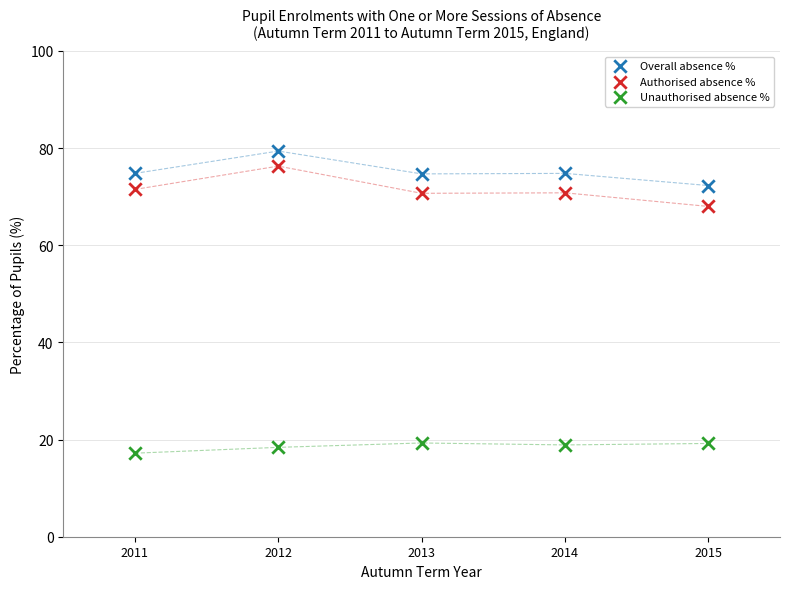

Which series contains the lowest Y value?

Unauthorised absence %